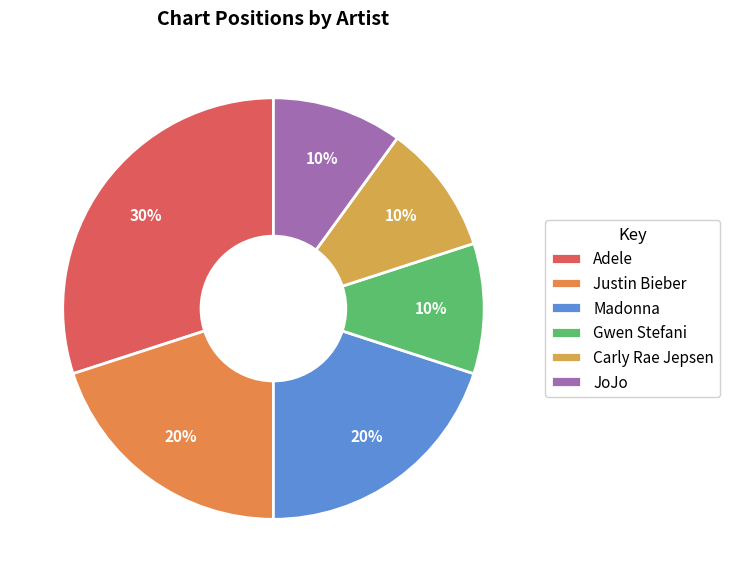

Is the sum of Gwen Stefani and Justin Bieber greater than half?

No